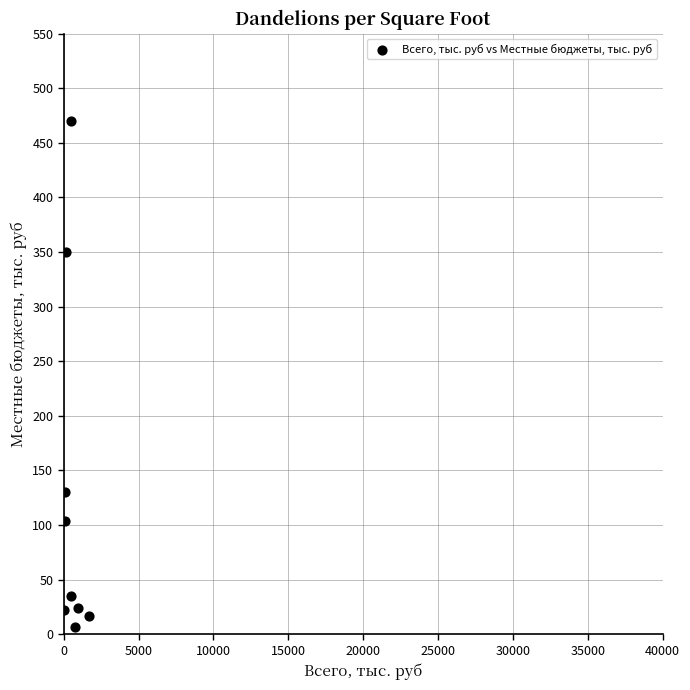

What is the average X value?

507.9